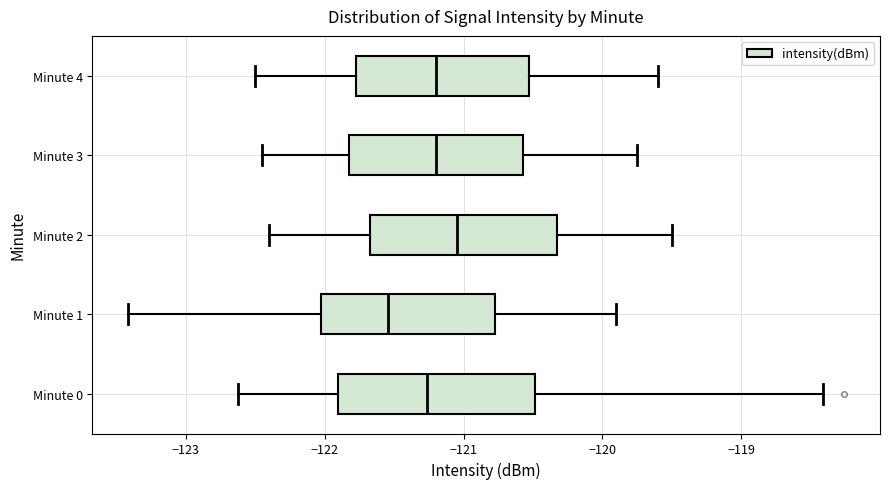

Reading bottom to top, read every box against the x-axis: the position of its median line, the range the box covers, and the ends of its whiskers. The values are not printed on the chart, so give them approximately, as read against the axis.

Minute 0: median -121.3, box -121.9 to -120.5, whiskers -122.6 to -118.4
Minute 1: median -121.5, box -122.0 to -120.8, whiskers -123.4 to -119.9
Minute 2: median -121.0, box -121.7 to -120.3, whiskers -122.4 to -119.5
Minute 3: median -121.2, box -121.8 to -120.6, whiskers -122.4 to -119.7
Minute 4: median -121.2, box -121.8 to -120.5, whiskers -122.5 to -119.6